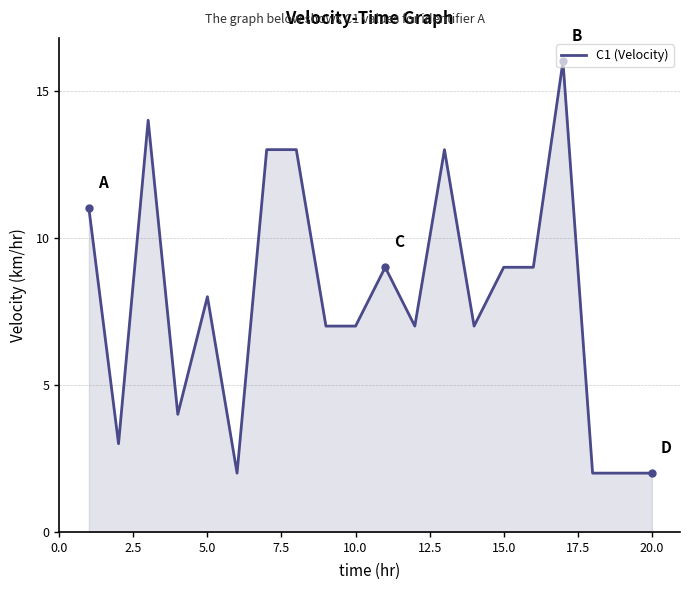

What is the greatest value displayed?

16